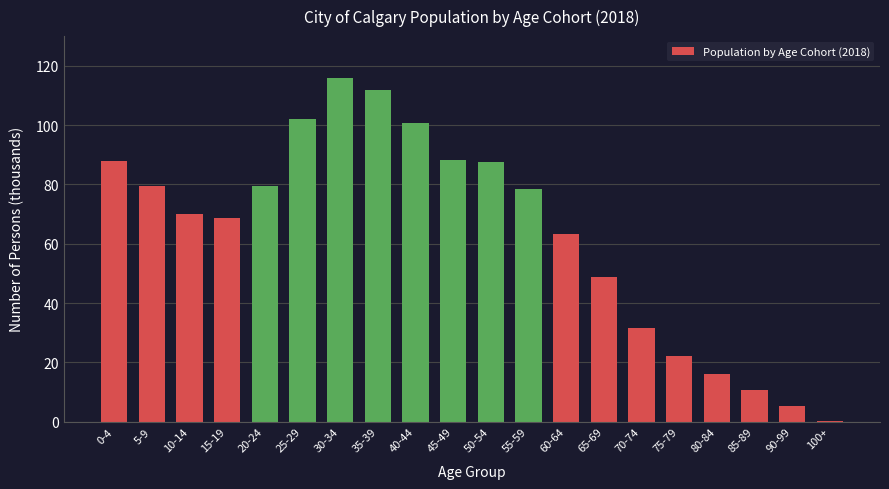

The chart shows a value of 0.2 at 100+. True or false?

True